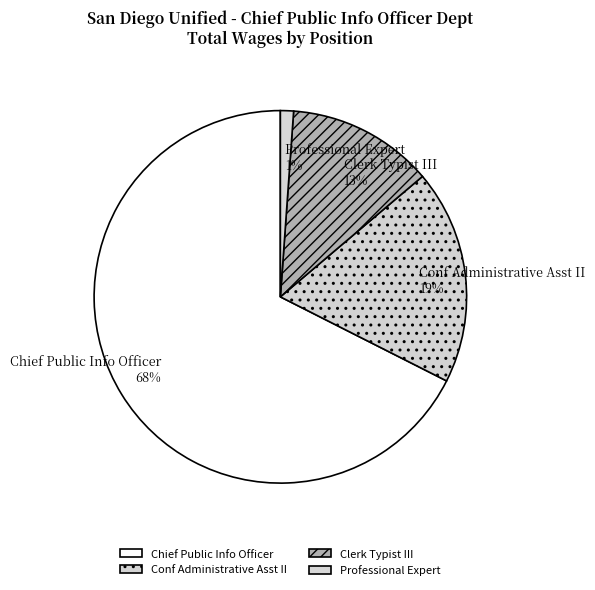

To the nearest percent, what is the combined percentage of Chief Public Info Officer and Conf Administrative Asst II?

86%